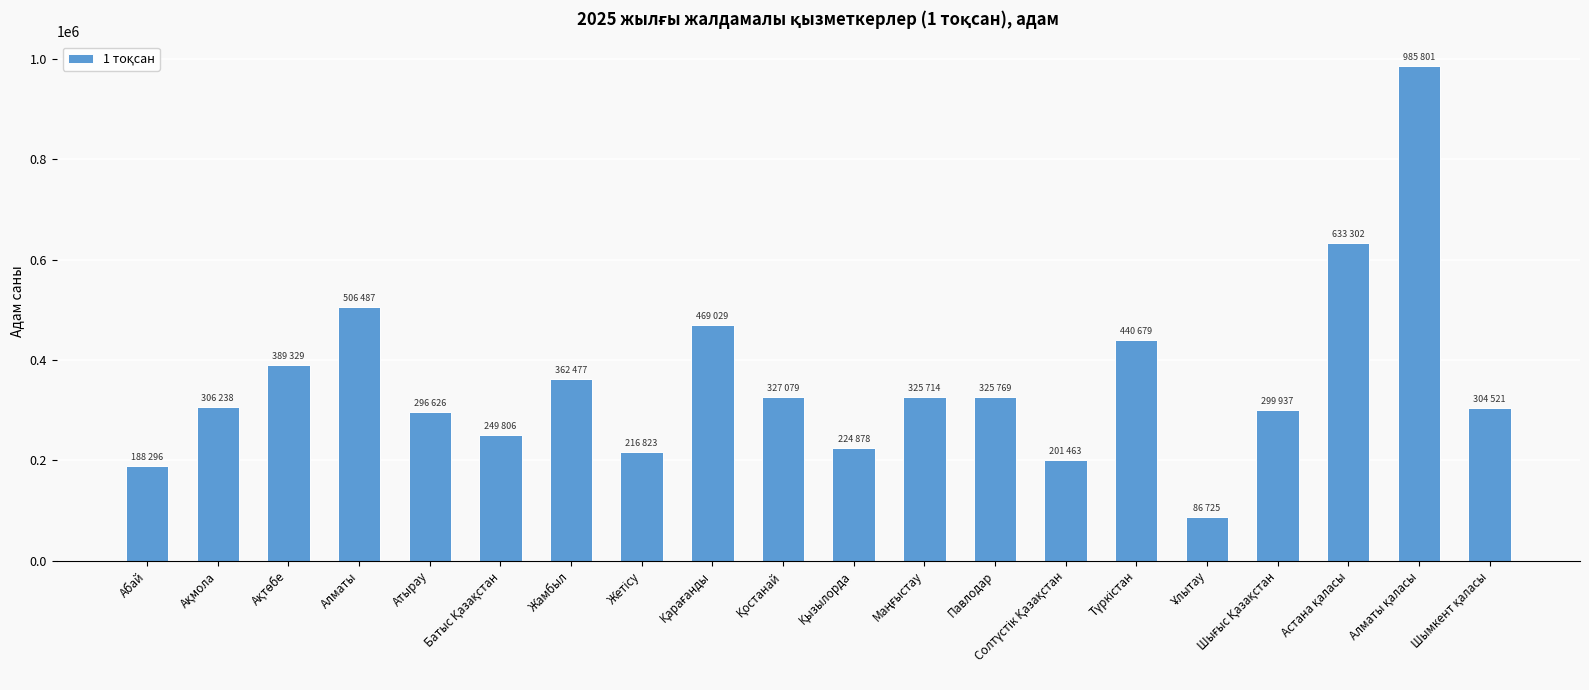

What is the sum of all values?

7140979